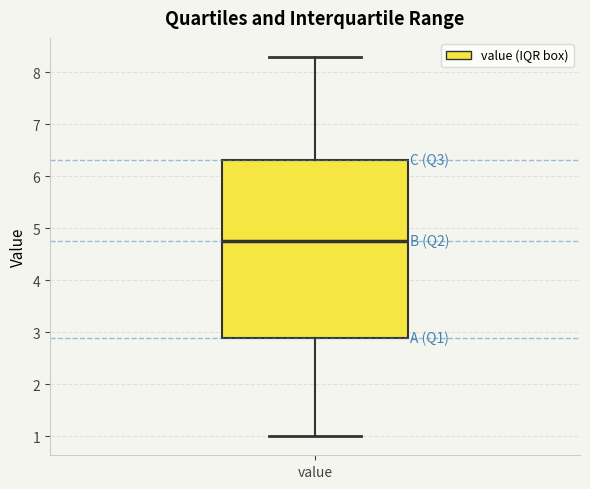

Read this box plot against the y-axis: the position of the median line, the range covered by the box, and the ends of both whiskers. The values are not printed on the chart, so give them approximately, as read against the axis.

median 4.8, box 2.9 to 6.3, whiskers 1.0 to 8.3